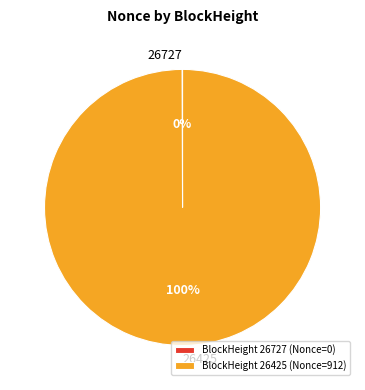

To the nearest percent, what is the difference between the largest and smallest slice percentages?

100%